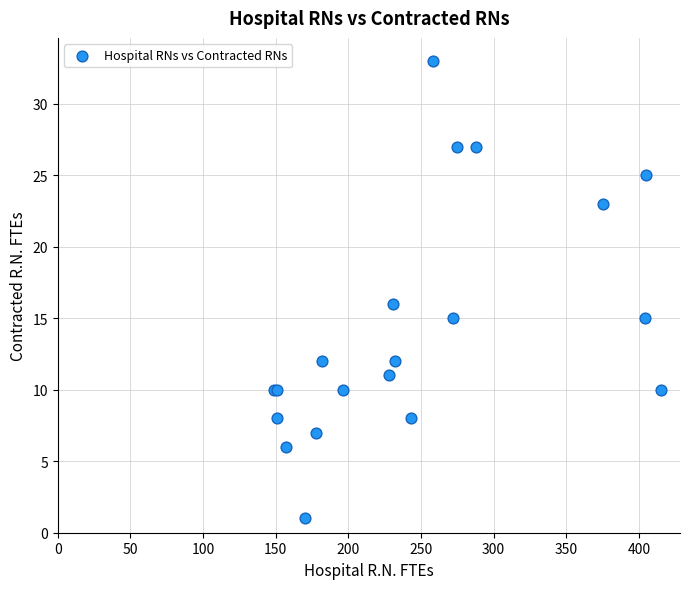

What Y value in the scatter plot is closest to 17?

16